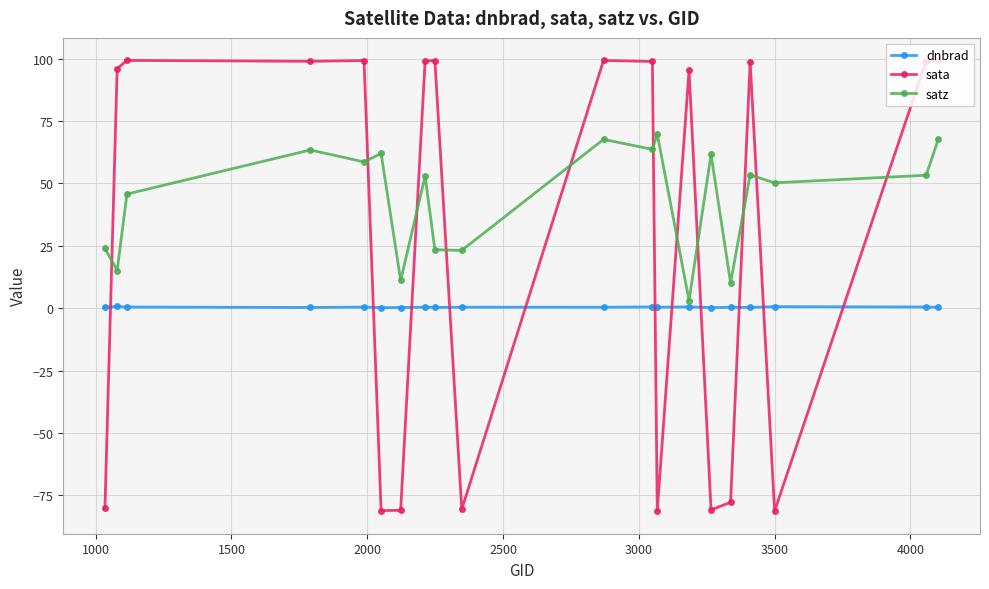

Which series has the largest total across all categories?

satz